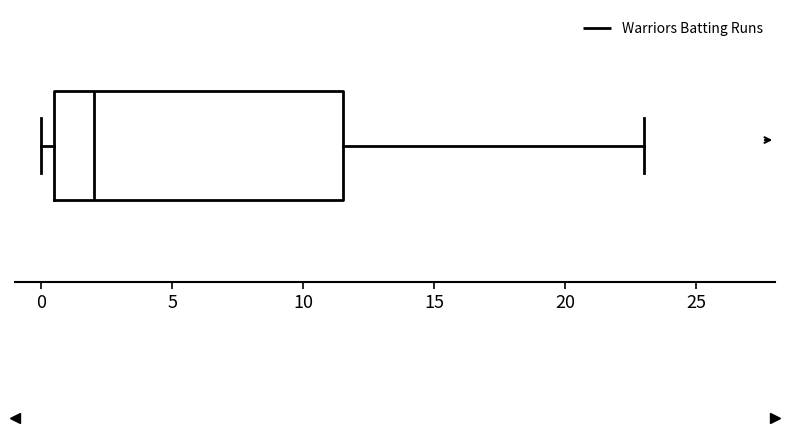

Transcribe this box plot: give where the median line is, the range the box spans, and where the two whiskers end, as read against the x-axis. The values are not printed on the chart, so give them approximately, as read against the axis.

median 2.0, box 0.5 to 11.5, whiskers 0.0 to 23.0